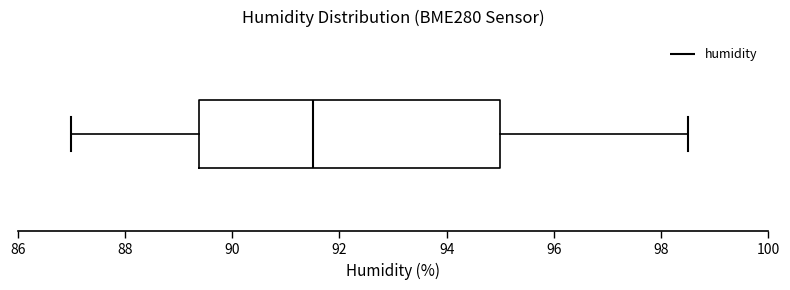

Transcribe this box plot: give where the median line is, the range the box spans, and where the two whiskers end, as read against the x-axis. The values are not printed on the chart, so give them approximately, as read against the axis.

median 91.6, box 89.4 to 95.0, whiskers 87.0 to 98.6